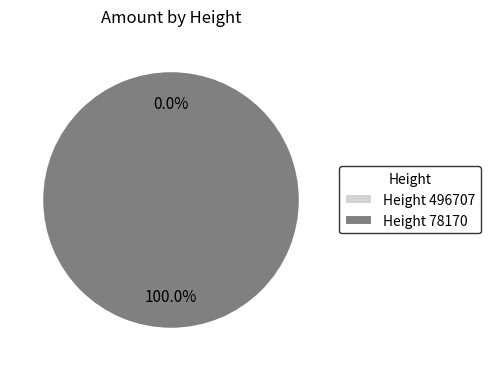

What portion of the pie excludes 496707?

100.0%